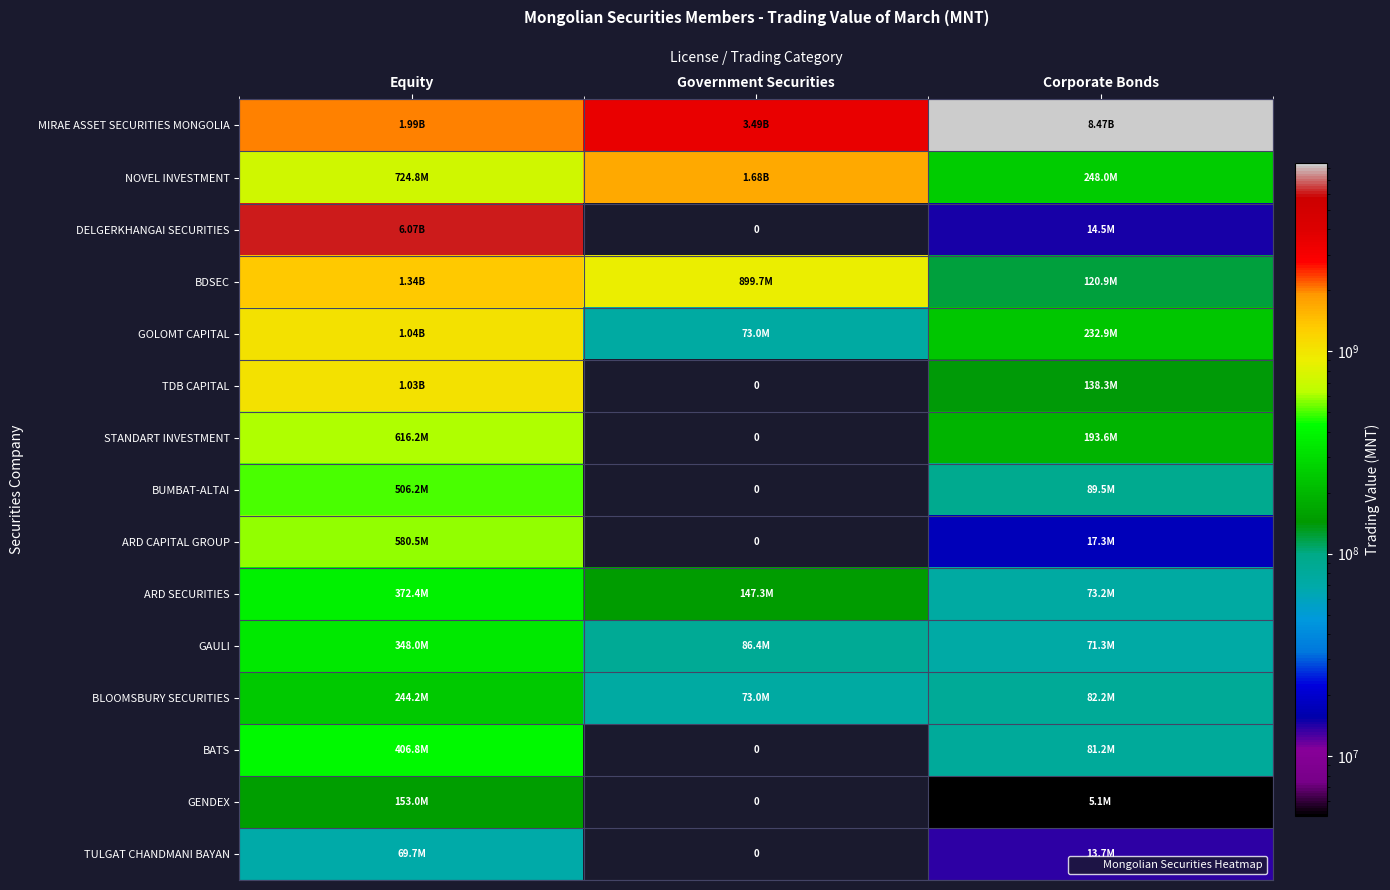

What is the difference between the maximum and second lowest values in the DELGERKHANGAI SECURITIES series?

6056441659.9